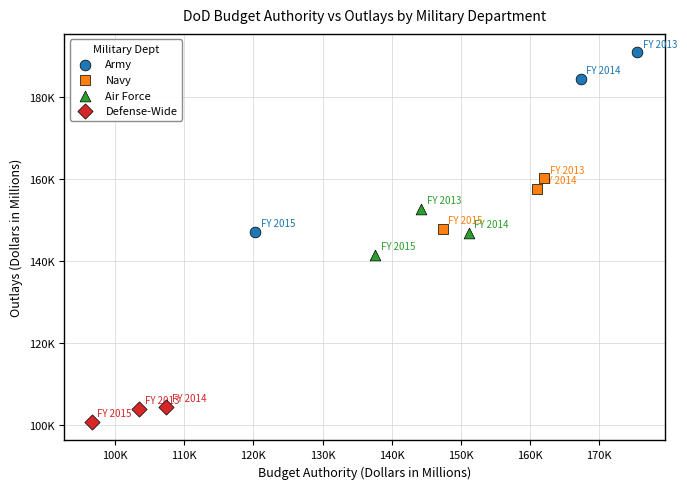

Which series has the widest spread of Y values?

Army